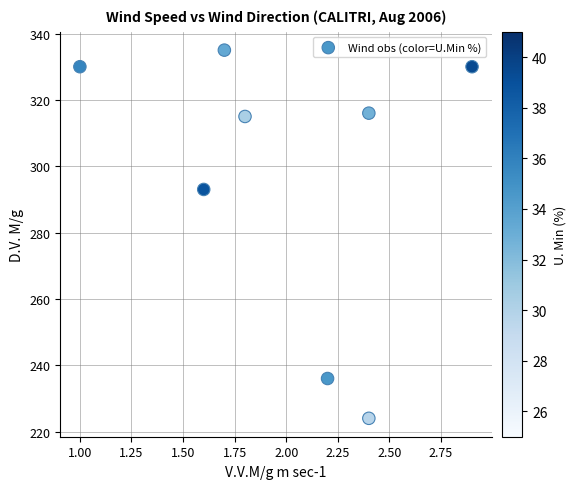

What Y value in the scatter plot is closest to 279?

293